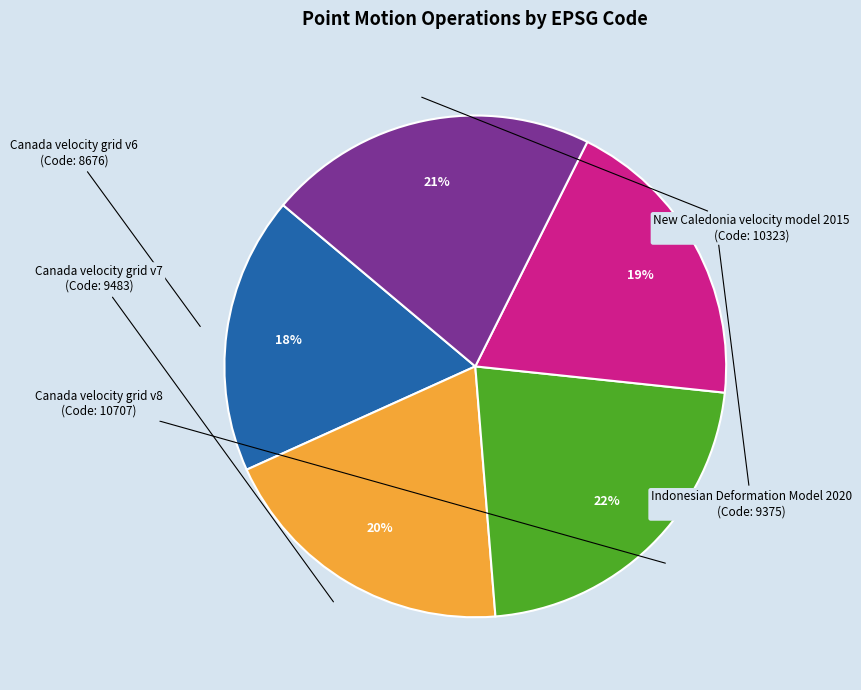

Is there any slice that represents more than half of the pie?

No